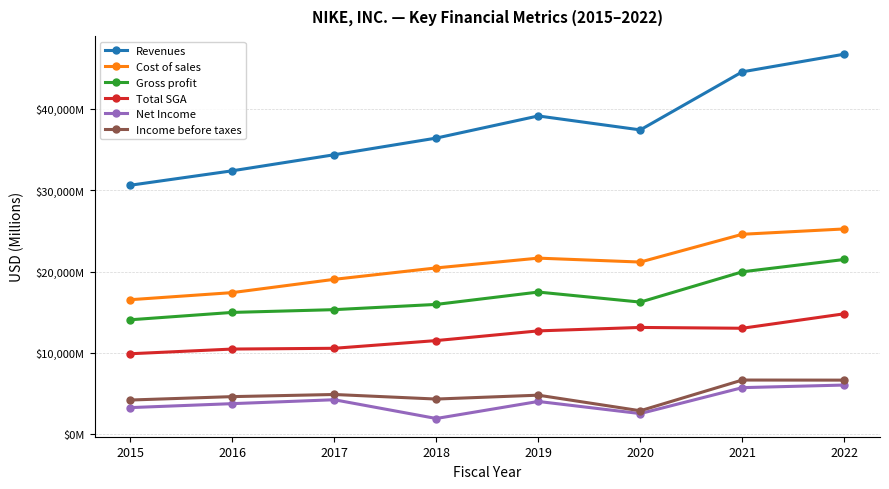

Reading left to right, list all the values displayed in this chart.

Revenues: 2015=30601	2016=32376	2017=34350	2018=36397	2019=39117	2020=37403	2021=44538	2022=46710
Cost of sales: 2015=16534	2016=17405	2017=19038	2018=20441	2019=21643	2020=21162	2021=24576	2022=25231
Gross profit: 2015=14067	2016=14971	2017=15312	2018=15956	2019=17474	2020=16241	2021=19962	2022=21479
Total SGA: 2015=9892	2016=10469	2017=10563	2018=11511	2019=12702	2020=13126	2021=13025	2022=14804
Net Income: 2015=3273	2016=3760	2017=4240	2018=1934	2019=4029	2020=2539	2021=5727	2022=6046
Income before taxes: 2015=4205	2016=4623	2017=4886	2018=4325	2019=4801	2020=2887	2021=6661	2022=6651